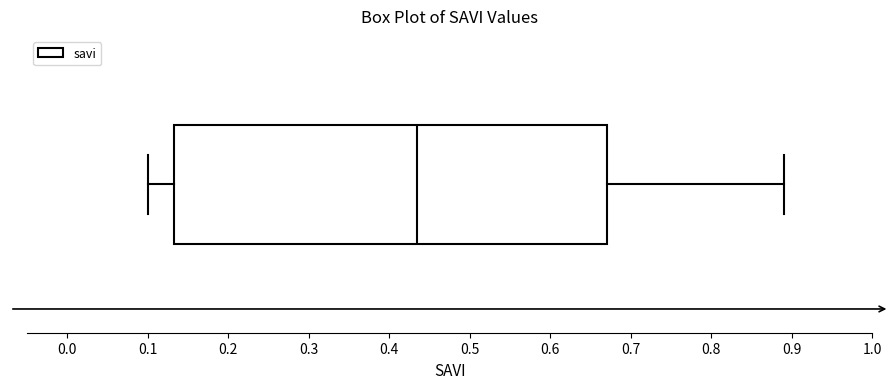

Where is the right edge of the box on the x-axis? The values are not printed on the chart, so give them approximately, as read against the axis.

0.67